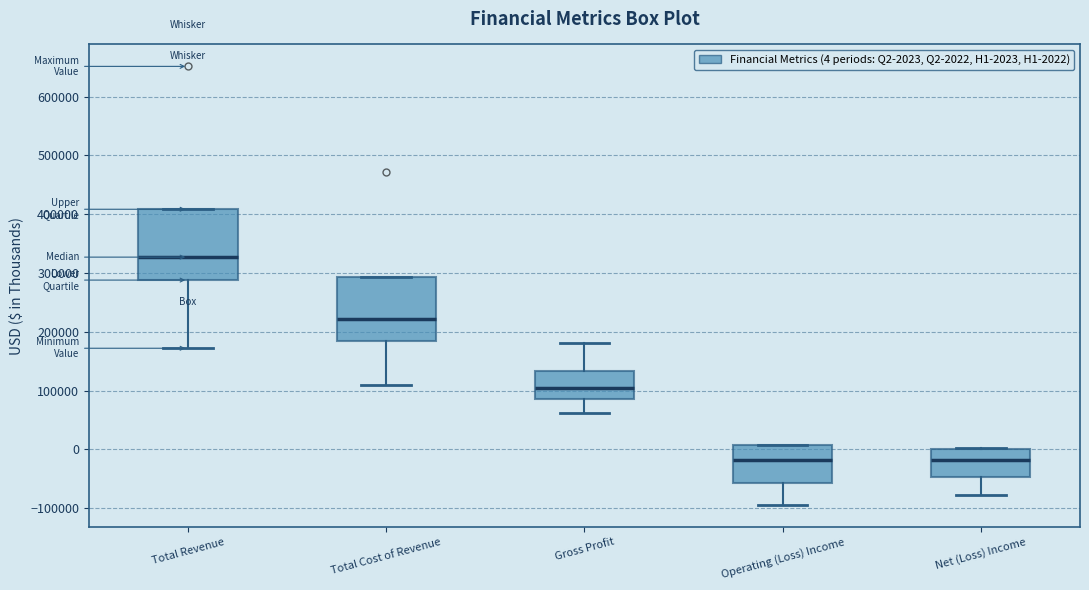

Which box's median line is the highest?

Total Revenue